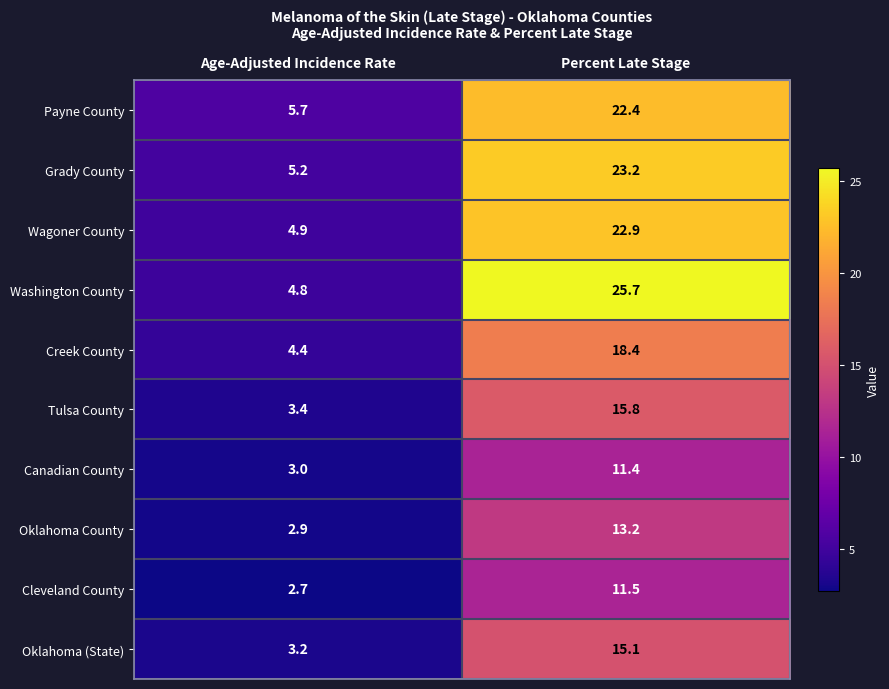

Between Age-Adjusted Incidence Rate and Percent Late Stage, which series saw the biggest shift?

Washington County